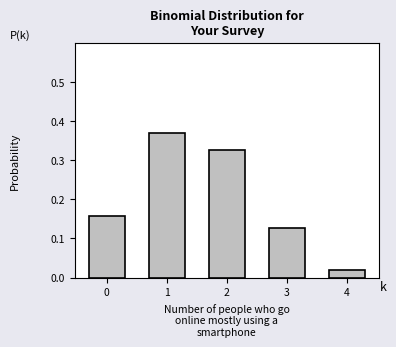

At which category does the chart reach its minimum across all series?

4